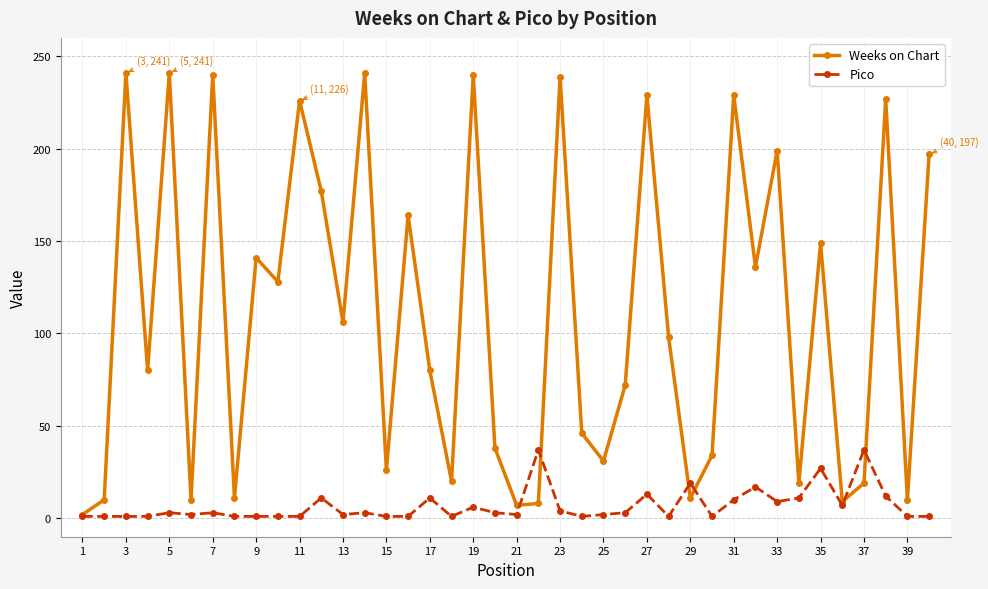

Which series has the largest range (max minus min)?

Weeks on Chart